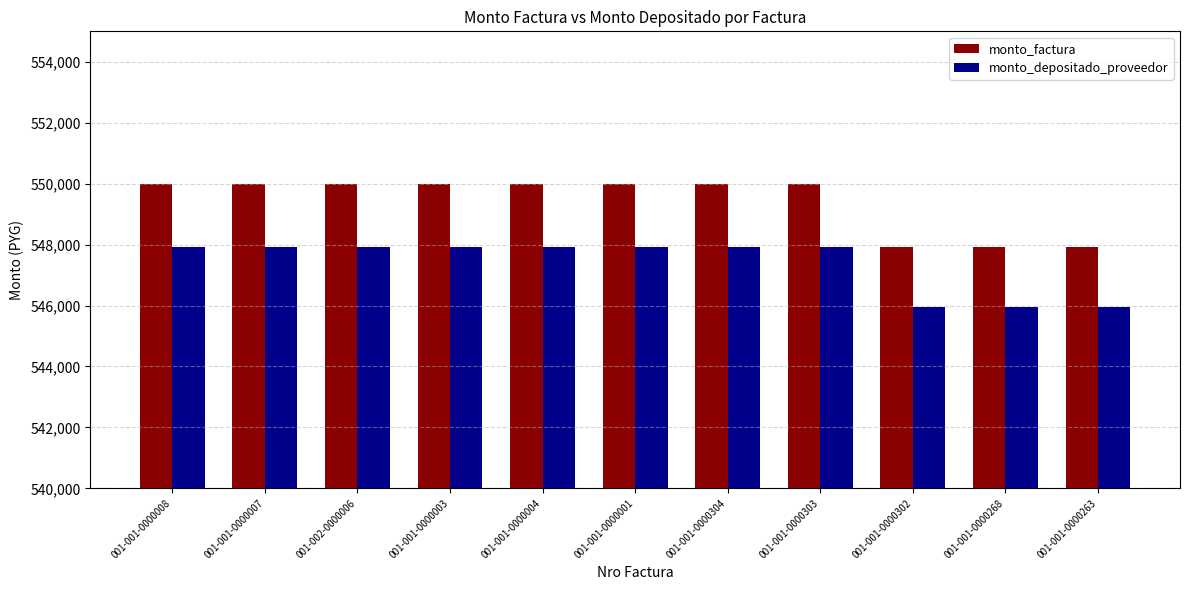

What is the difference between the maximum and minimum values in the monto_factura series?

2095